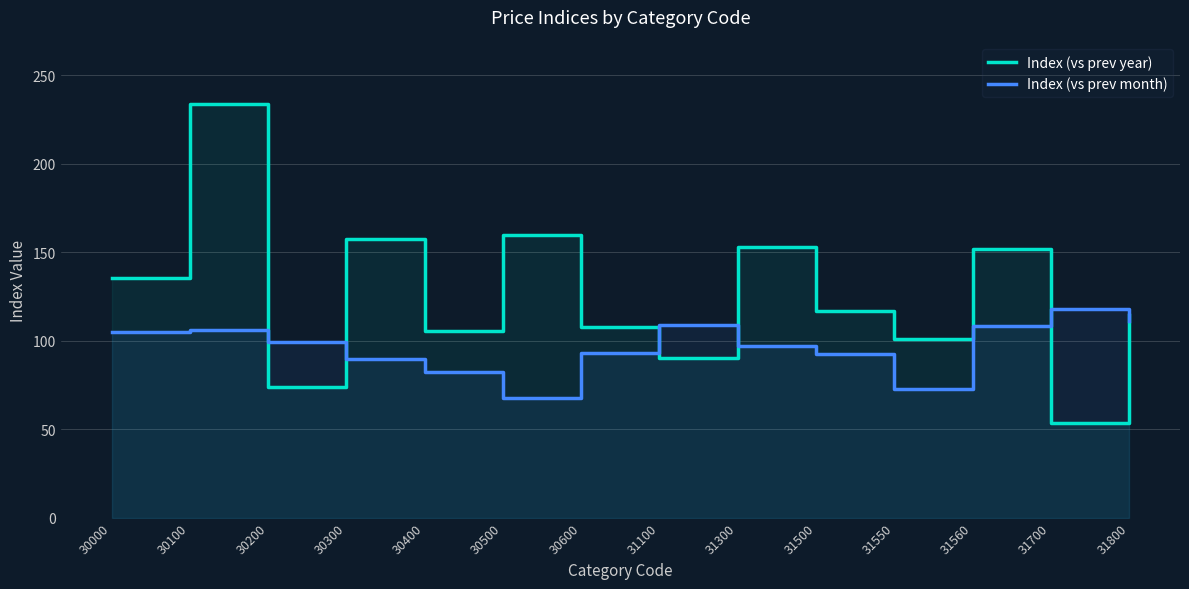

The Index (vs prev year) series shows 247.7 at 31300. True or false?

False